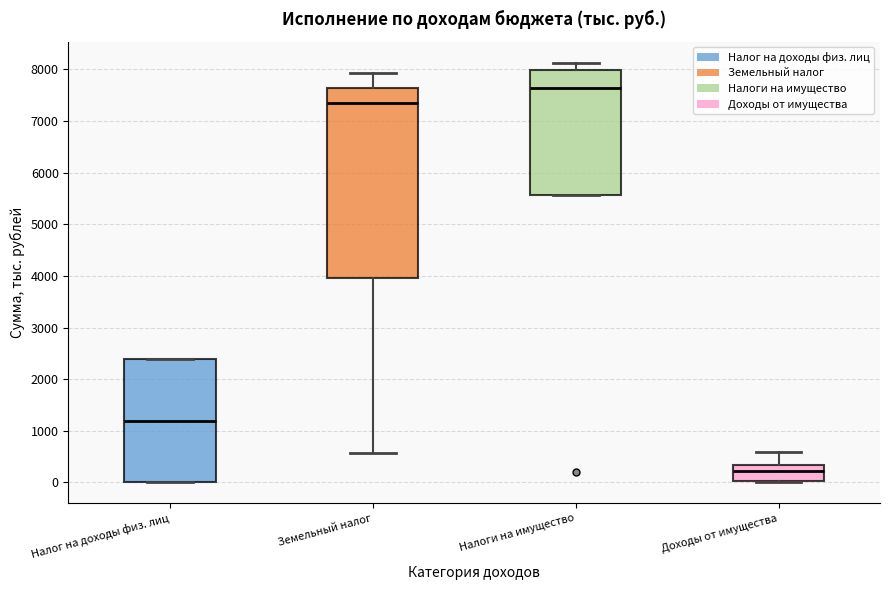

Reading left to right, read every box against the y-axis: the position of its median line, the range the box covers, and the ends of its whiskers. The values are not printed on the chart, so give them approximately, as read against the axis.

Налог на доходы физ. лиц: median 1200, box 0 to 2400, whiskers 0 to 2400
Земельный налог: median 7400, box 4000 to 7600, whiskers 600 to 7900
Налоги на имущество: median 7600, box 5600 to 8000, whiskers 5600 to 8100
Доходы от имущества: median 200, box 0 to 300, whiskers 0 to 600